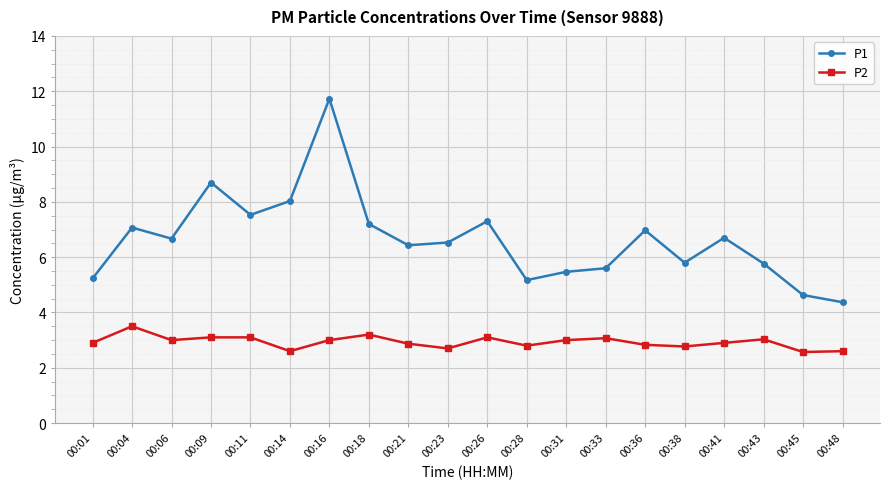

What is the maximum value shown in the chart?

11.7